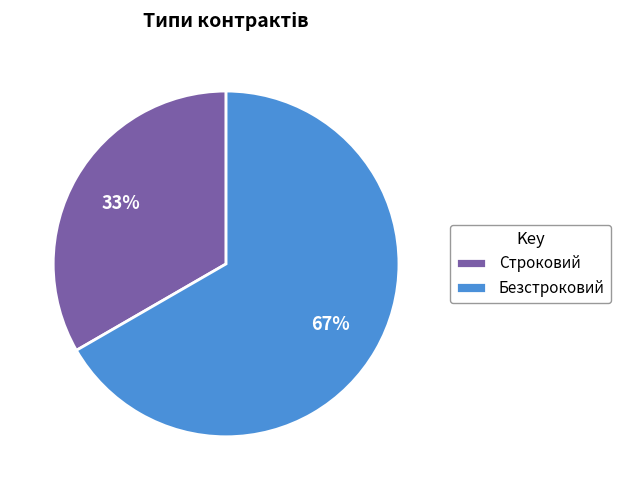

True or false: Строковий accounts for 33% of the total.

True